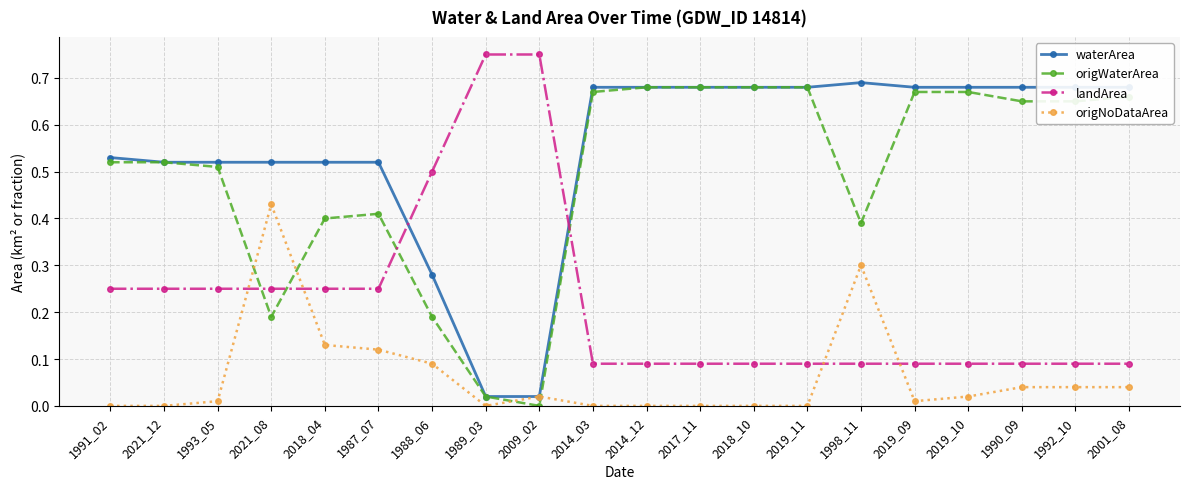

After their last crossing, which series has the higher values: landArea or waterArea?

waterArea